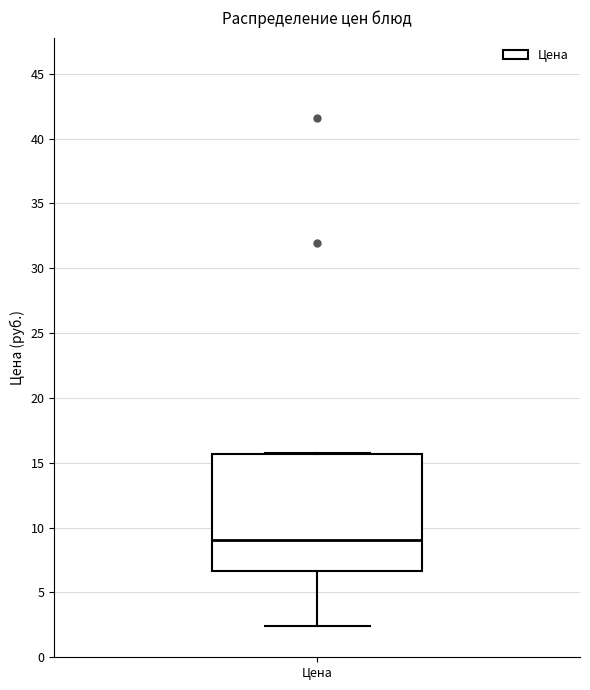

Transcribe this box plot: give where the median line is, the range the box spans, and where the two whiskers end, as read against the y-axis. The values are not printed on the chart, so give them approximately, as read against the axis.

median 9.0, box 6.5 to 15.5, whiskers 2.5 to 16.0